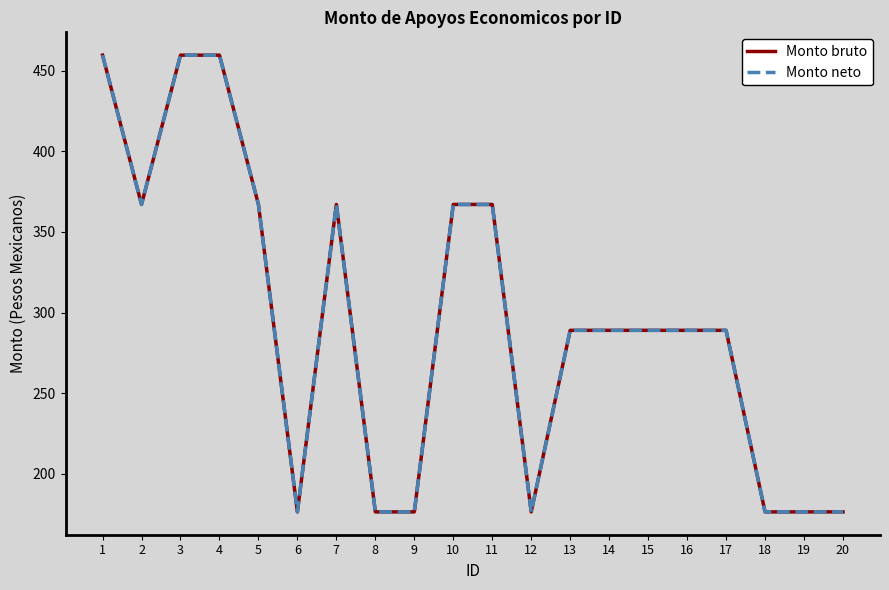

What is the difference between the maximum and minimum values in the Monto neto series?

283.0